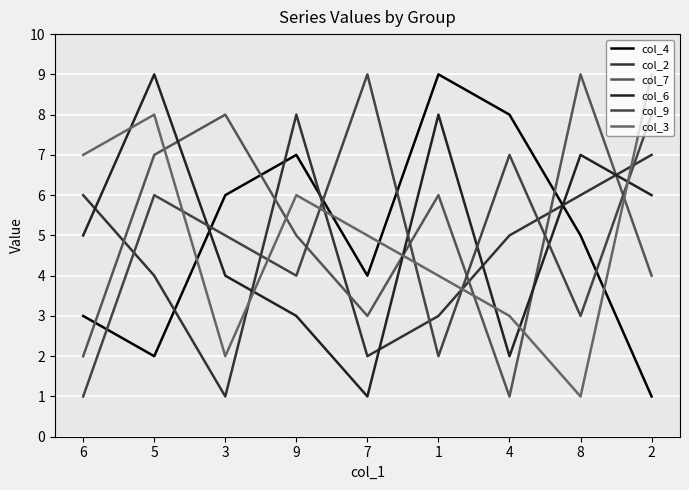

After their last crossing, which series has the higher values: col_3 or col_9?

col_3